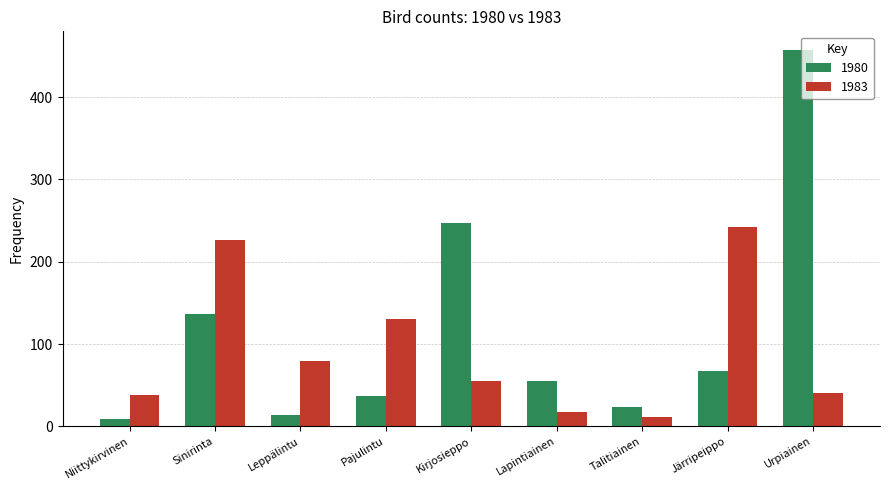

What is the difference between the second highest and second lowest values in the 1980 series?

233